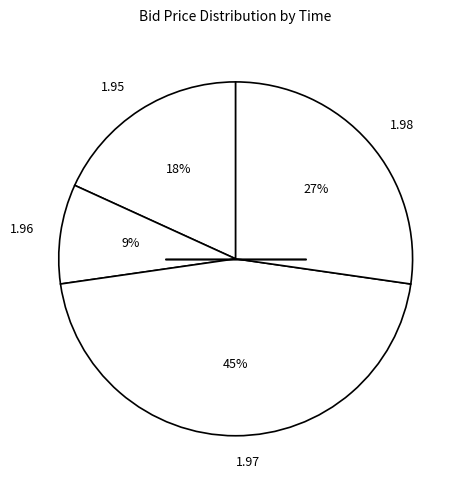

Does 1.95 account for over 50% of the chart?

No